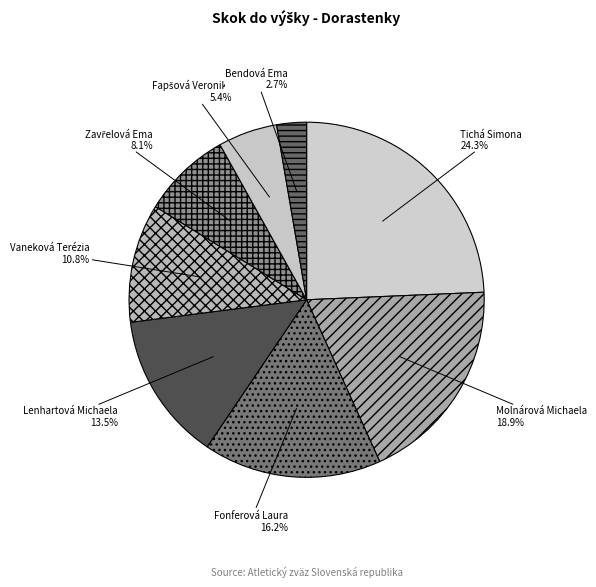

How many slices are in this pie chart?

8